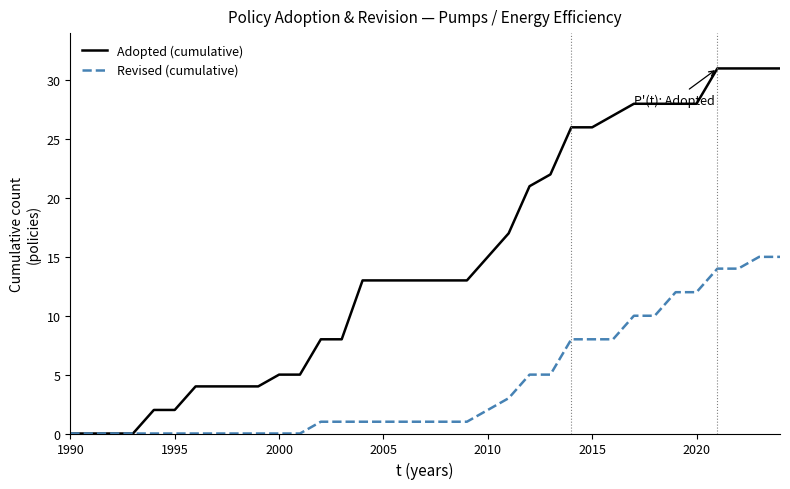

What is the greatest value displayed?

31